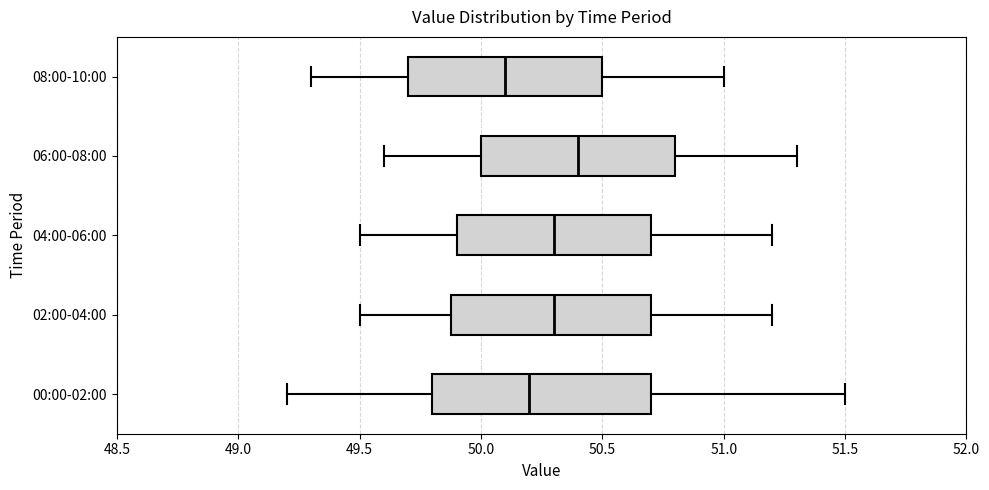

Where does the median line of the box for 02:00-04:00 sit on the x-axis? The values are not printed on the chart, so give them approximately, as read against the axis.

50.3